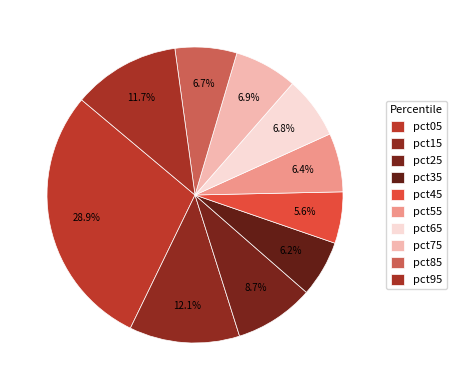

To the nearest percent, what is the average slice percentage?

10%